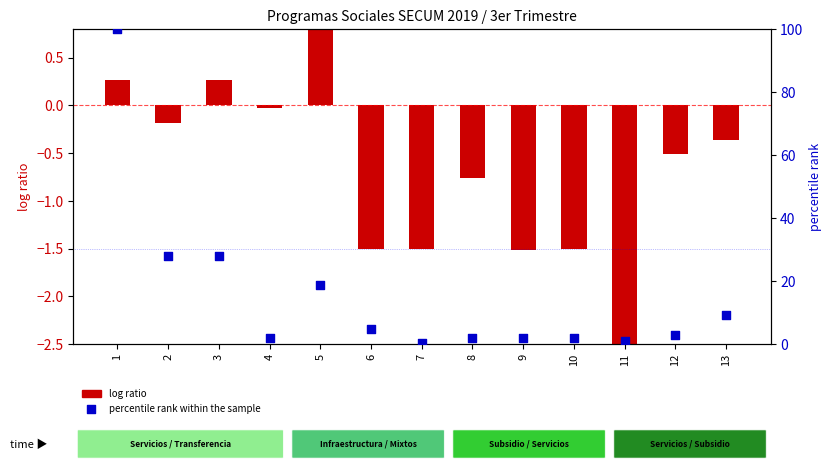

Which series has the widest spread of Y values?

percentile rank within the sample